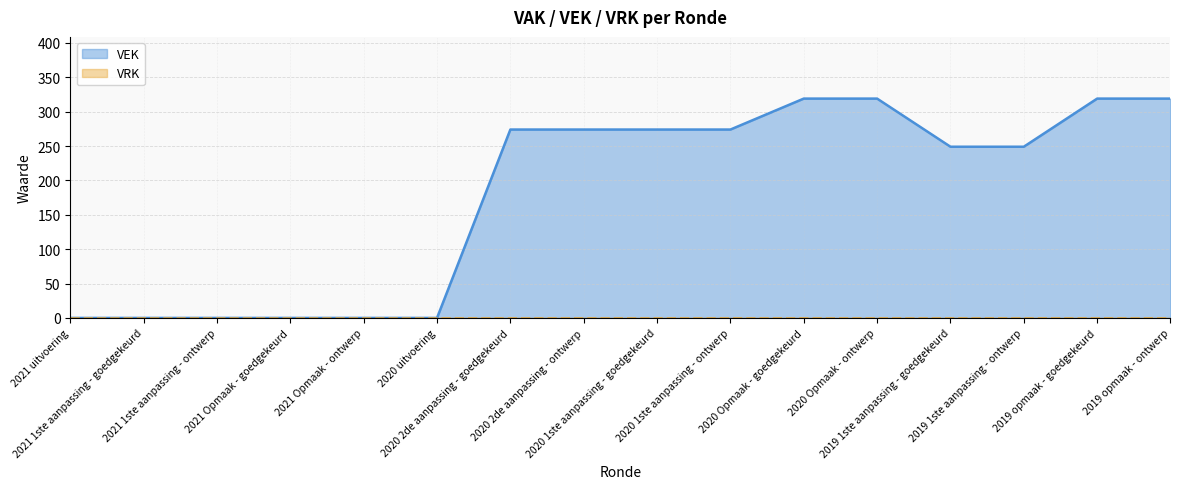

List the labels in order of value, largest first.

2020 Opmaak - goedgekeurd, 2020 Opmaak - ontwerp, 2019 opmaak - goedgekeurd, 2019 opmaak - ontwerp, 2020 2de aanpassing - goedgekeurd, 2020 2de aanpassing - ontwerp, 2020 1ste aanpassing - goedgekeurd, 2020 1ste aanpassing - ontwerp, 2019 1ste aanpassing - goedgekeurd, 2019 1ste aanpassing - ontwerp, 2021 uitvoering, 2021 1ste aanpassing - goedgekeurd, 2021 1ste aanpassing - ontwerp, 2021 Opmaak - goedgekeurd, 2021 Opmaak - ontwerp, 2020 uitvoering